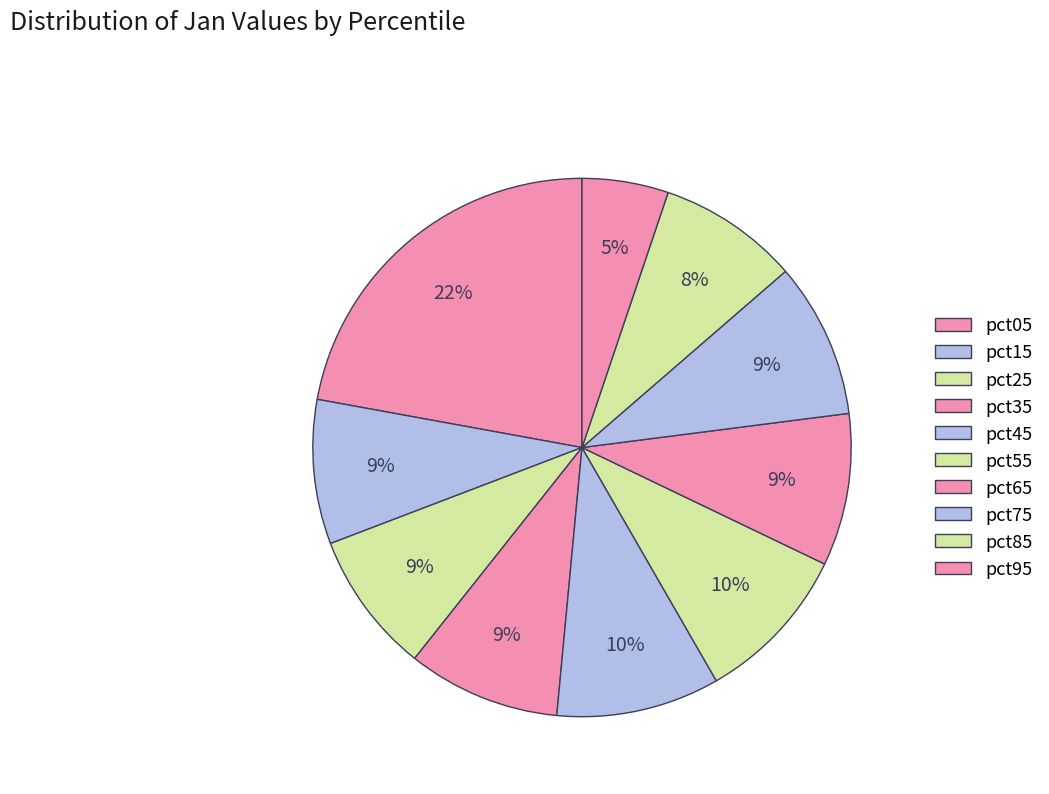

The pct45 slice represents 1% of the pie. True or false?

False